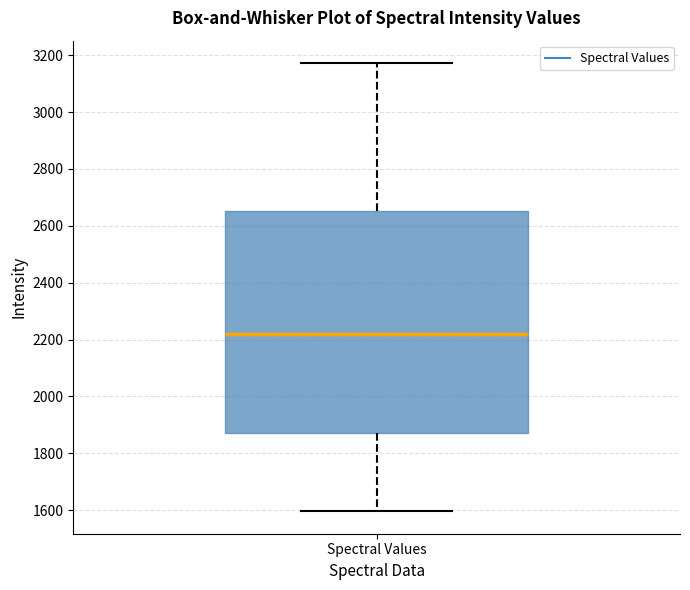

Transcribe this box plot: give where the median line is, the range the box spans, and where the two whiskers end, as read against the y-axis. The values are not printed on the chart, so give them approximately, as read against the axis.

median 2220, box 1880 to 2660, whiskers 1600 to 3180